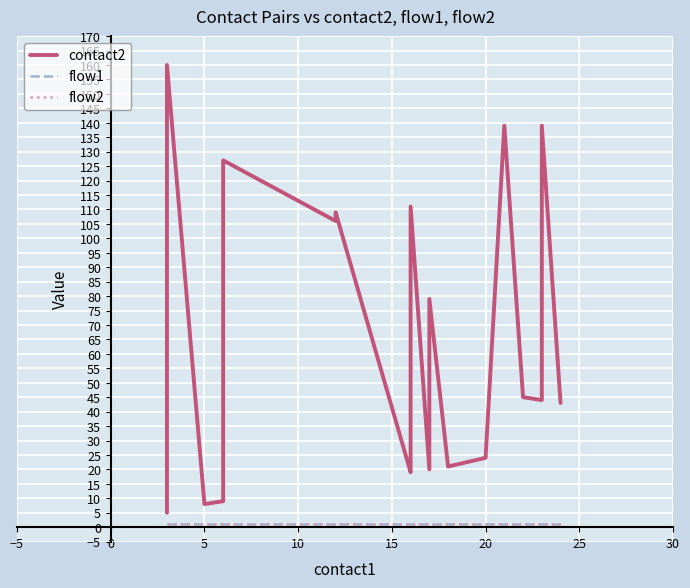

Reading left to right, list all the values displayed in this chart.

contact2: 5	160	8	9	127	106	109	19	20	111	20	51	79	21	24	139	45	44	139	43
flow1: 1	1	1	1	1	1	1	1	1	1	1	1	1	1	1	1	1	1	1	1
flow2: 1	1	1	1	1	1	1	1	1	1	1	1	1	1	1	1	1	1	1	1